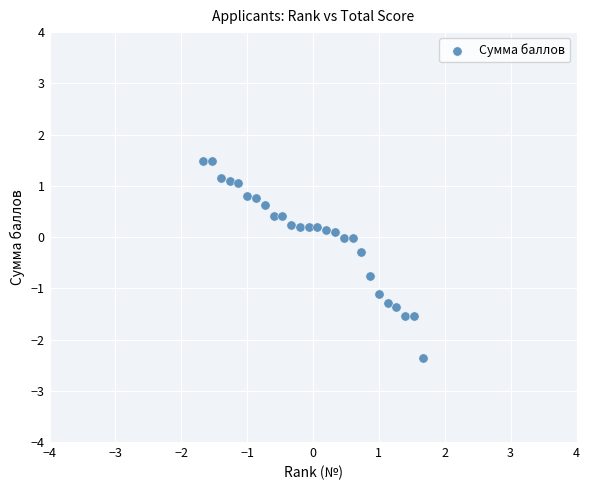

What is the range of Y values (max minus min)?

3.9